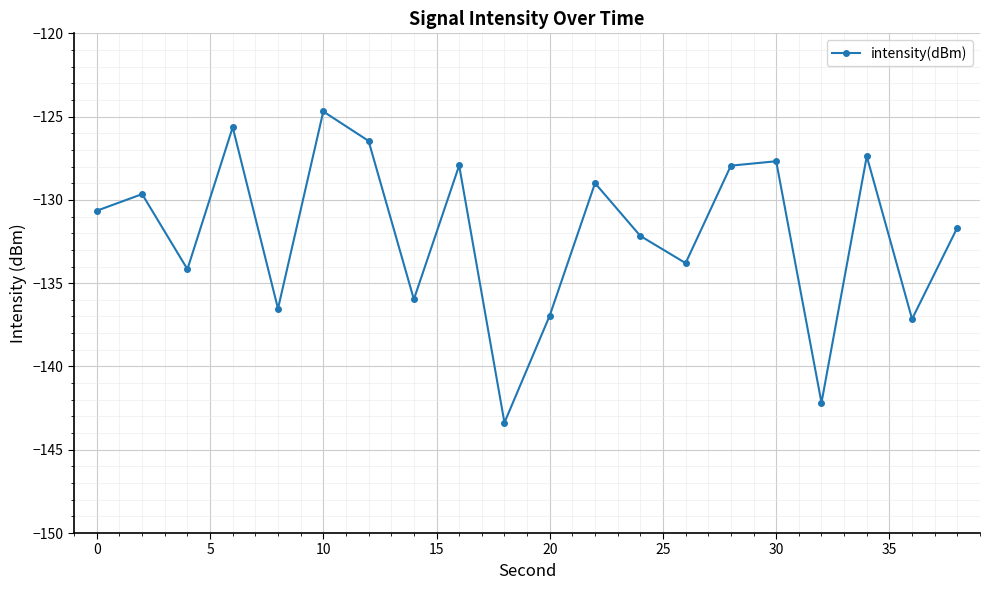

True or false: there are more than 1 points higher than both neighbors.

True